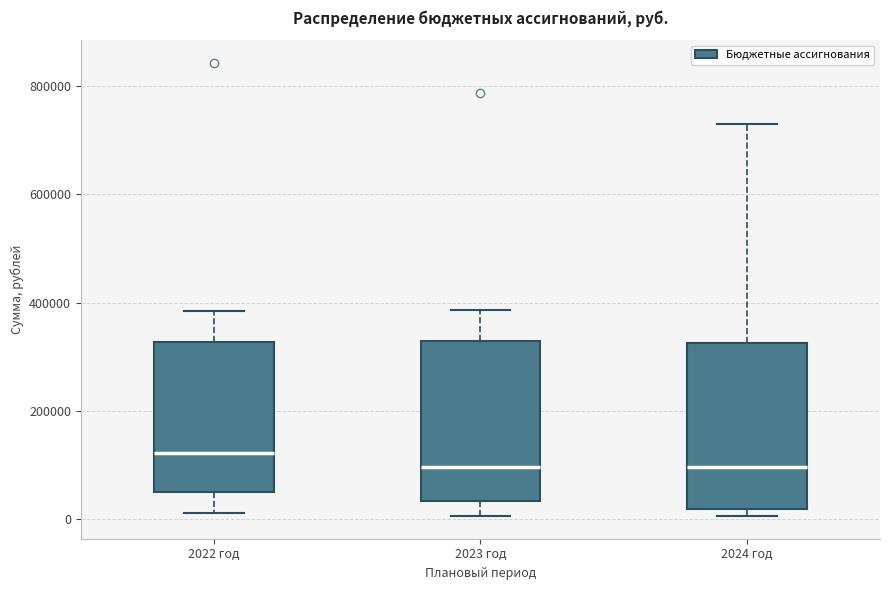

Reading left to right, transcribe this box plot: for each box, give where its median line is, the range the box spans, and where its two whiskers end, as read against the y-axis. The values are not printed on the chart, so give them approximately, as read against the axis.

2022 год: median 120000, box 60000 to 320000, whiskers 20000 to 380000
2023 год: median 100000, box 40000 to 320000, whiskers 0 to 380000
2024 год: median 100000, box 20000 to 320000, whiskers 0 to 720000